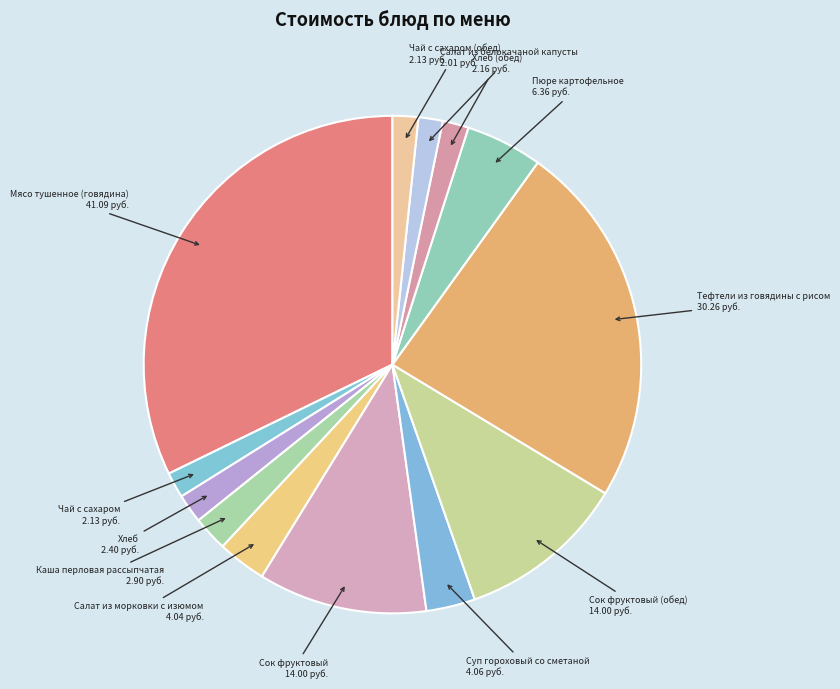

Combined, do Суп гороховый со сметаной and Хлеб (обед) account for over 50%?

No